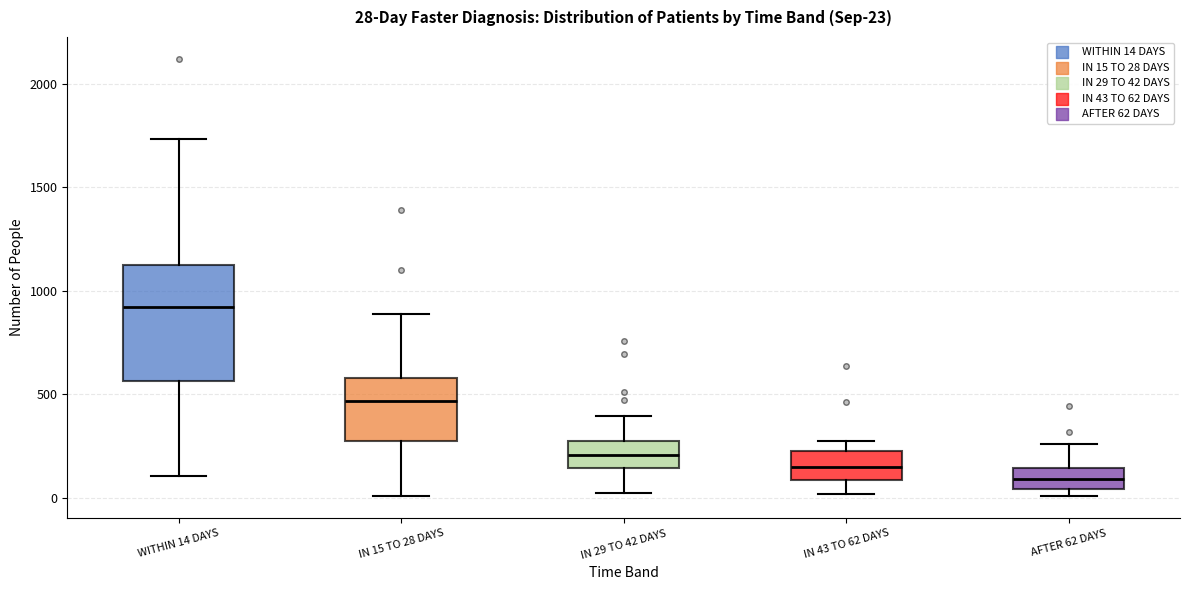

Which box's median line is the highest?

WITHIN 14 DAYS